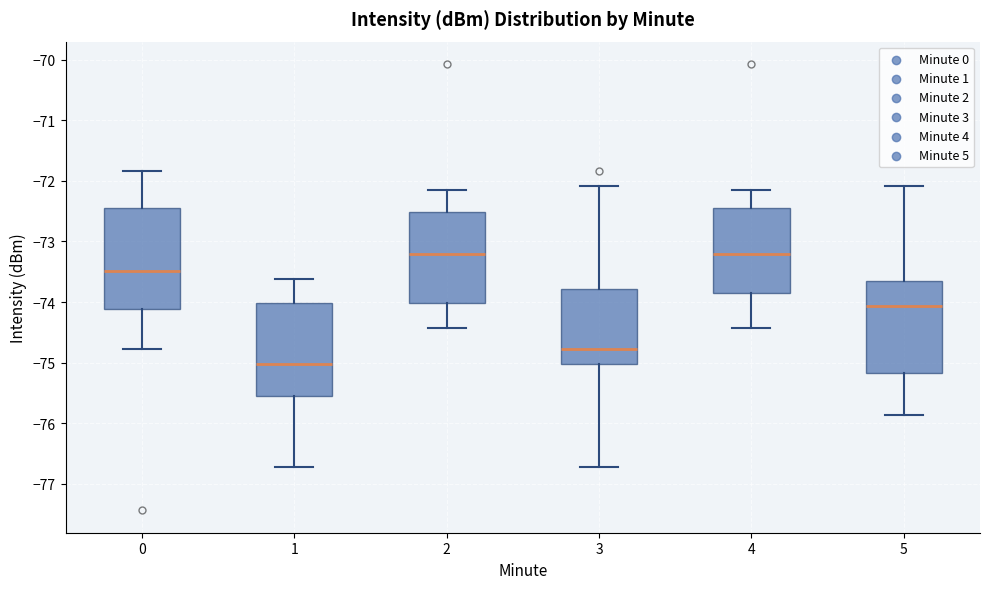

Where is the upper edge of the box at x = 2 on the y-axis? The values are not printed on the chart, so give them approximately, as read against the axis.

-72.5